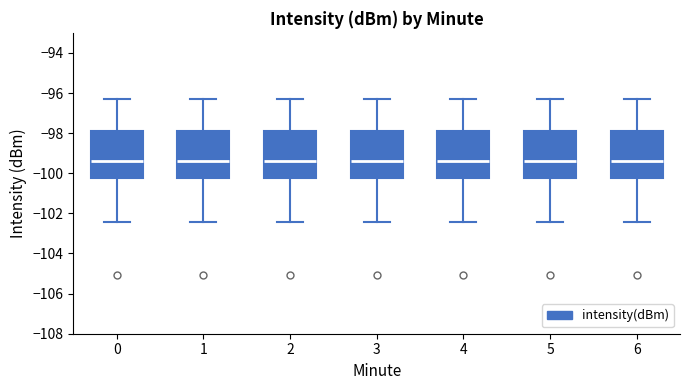

Reading left to right, read every box against the y-axis: the position of its median line, the range the box covers, and the ends of its whiskers. The values are not printed on the chart, so give them approximately, as read against the axis.

0: median -99.4, box -100.2 to -97.8, whiskers -102.4 to -96.4
1: median -99.4, box -100.2 to -97.8, whiskers -102.4 to -96.4
2: median -99.4, box -100.2 to -97.8, whiskers -102.4 to -96.4
3: median -99.4, box -100.2 to -97.8, whiskers -102.4 to -96.4
4: median -99.4, box -100.2 to -97.8, whiskers -102.4 to -96.4
5: median -99.4, box -100.2 to -97.8, whiskers -102.4 to -96.4
6: median -99.4, box -100.2 to -97.8, whiskers -102.4 to -96.4